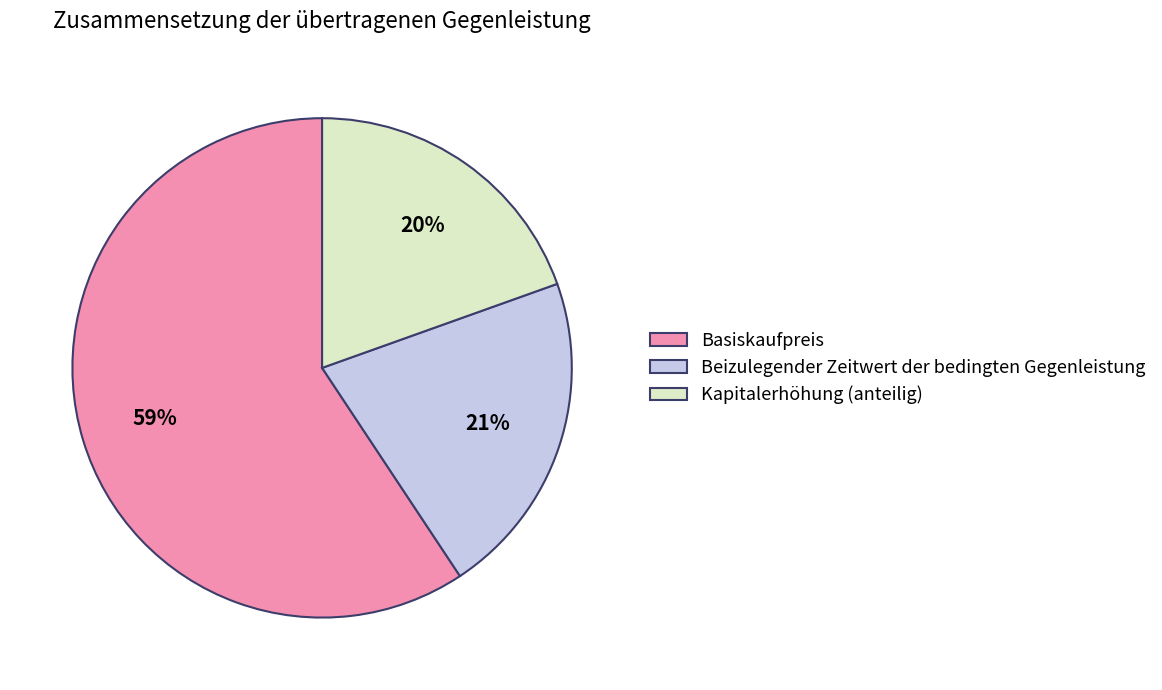

To the nearest percent, what is the combined percentage of Basiskaufpreis and Beizulegender Zeitwert der bedingten Gegenleistung?

80%